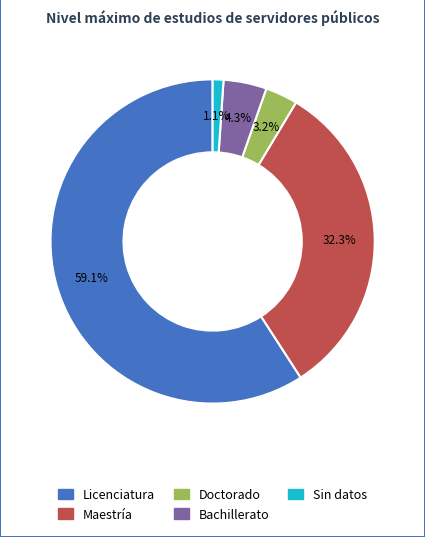

To the nearest percent, what portion does Licenciatura represent?

59%